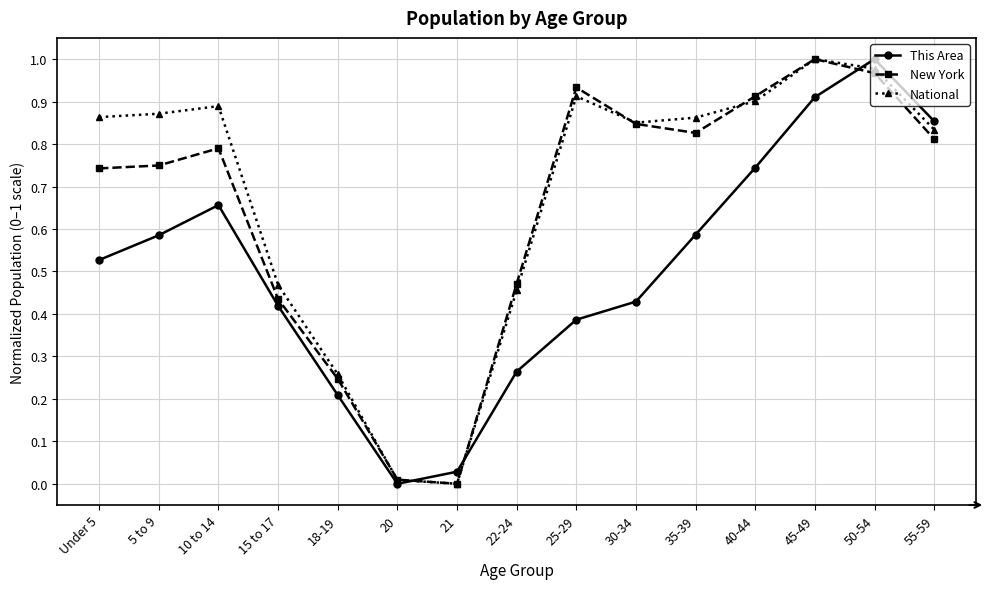

At which label is New York closest to 0?

21